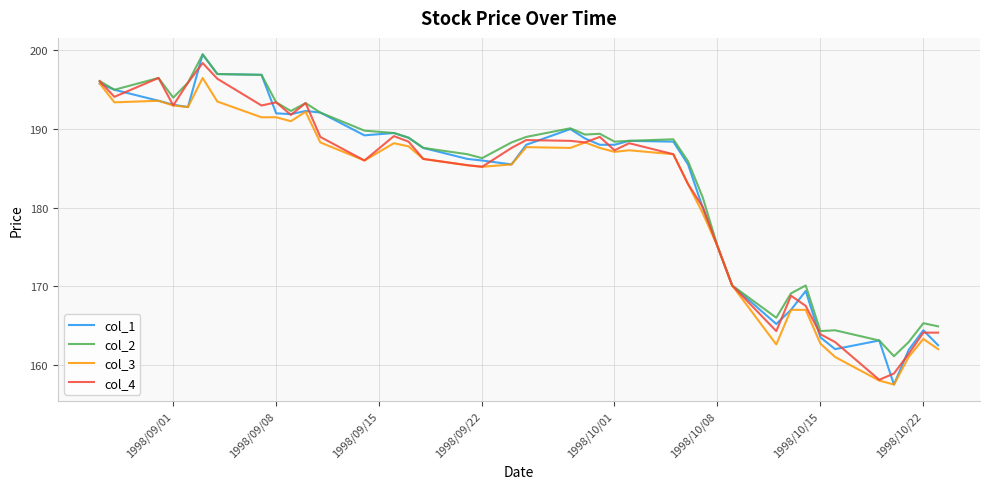

What is the maximum value shown in the chart?

199.5